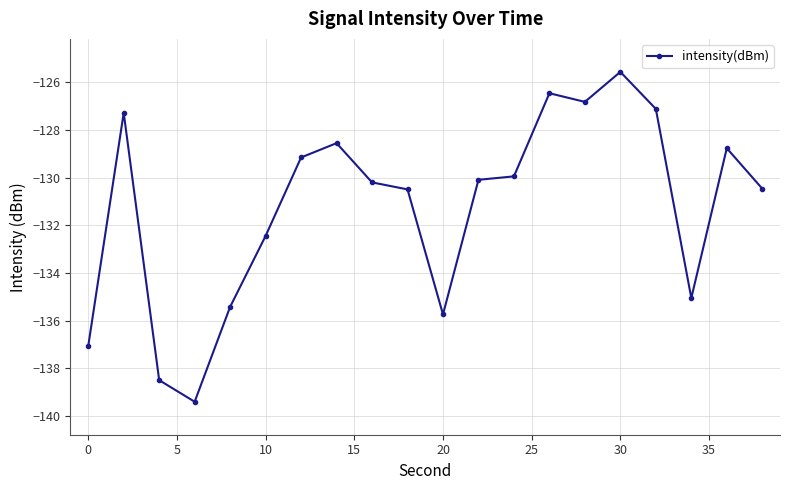

What is the difference between the second highest and second lowest values?

12.0